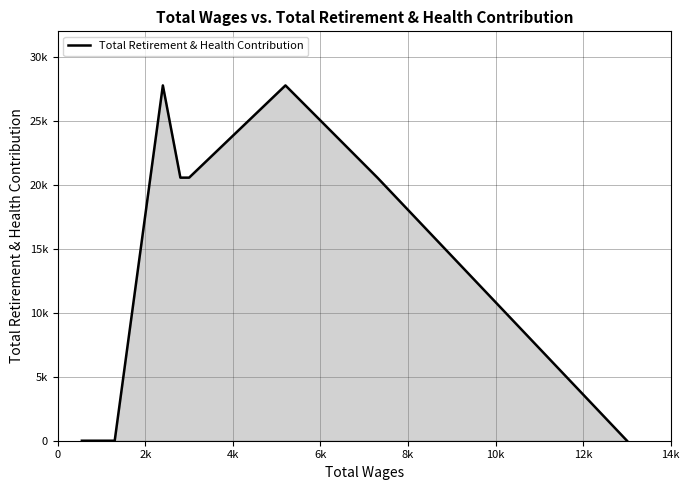

What is the average value?

11724